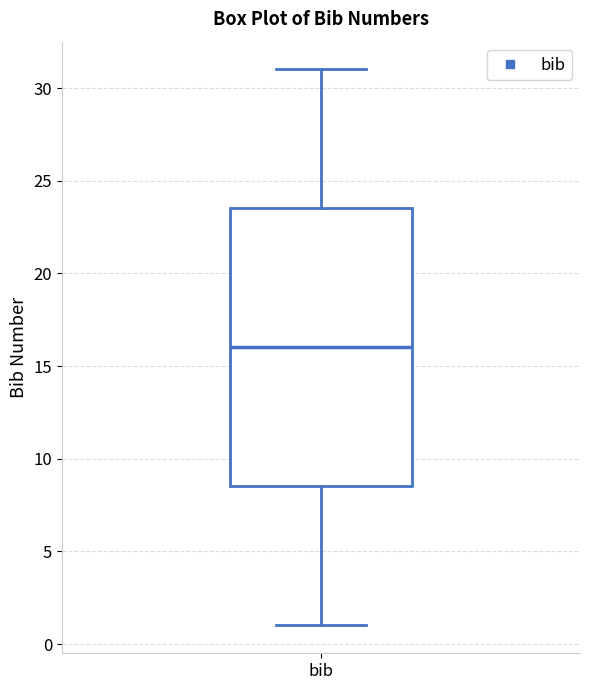

Where is the lower edge of the box for bib on the y-axis? The values are not printed on the chart, so give them approximately, as read against the axis.

8.5